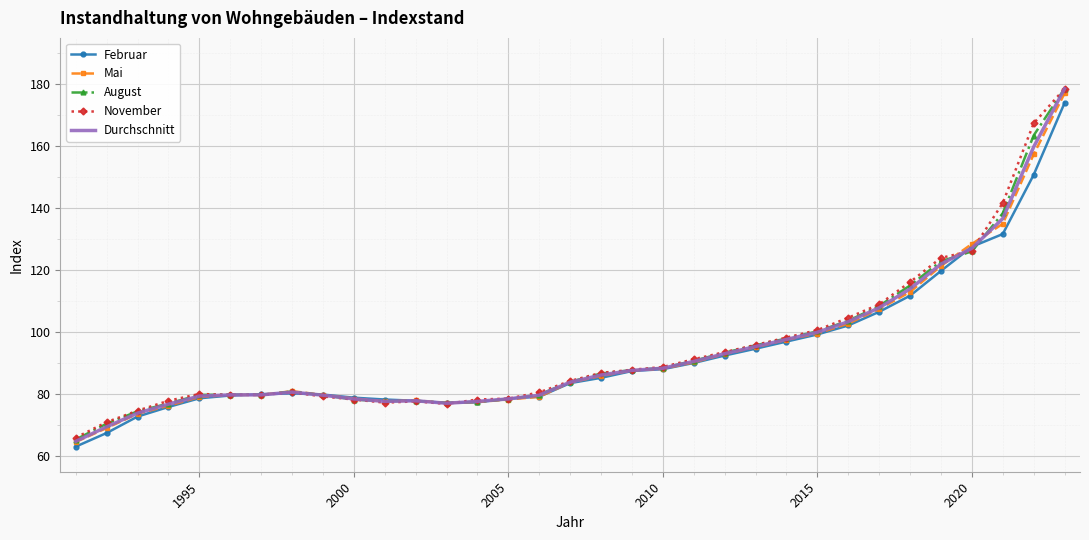

Rank the series by their average value, from lowest to highest.

Februar, Mai, Durchschnitt, August, November